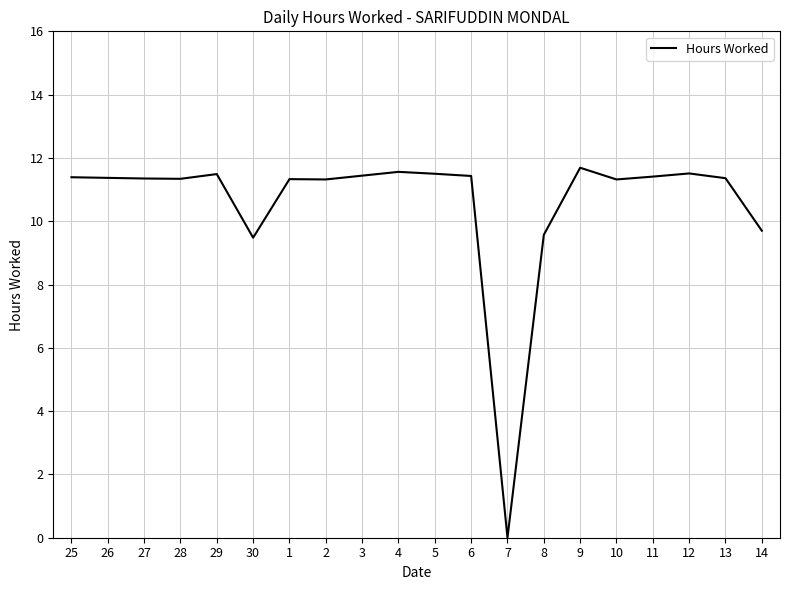

Which category has the lowest value across all series?

7